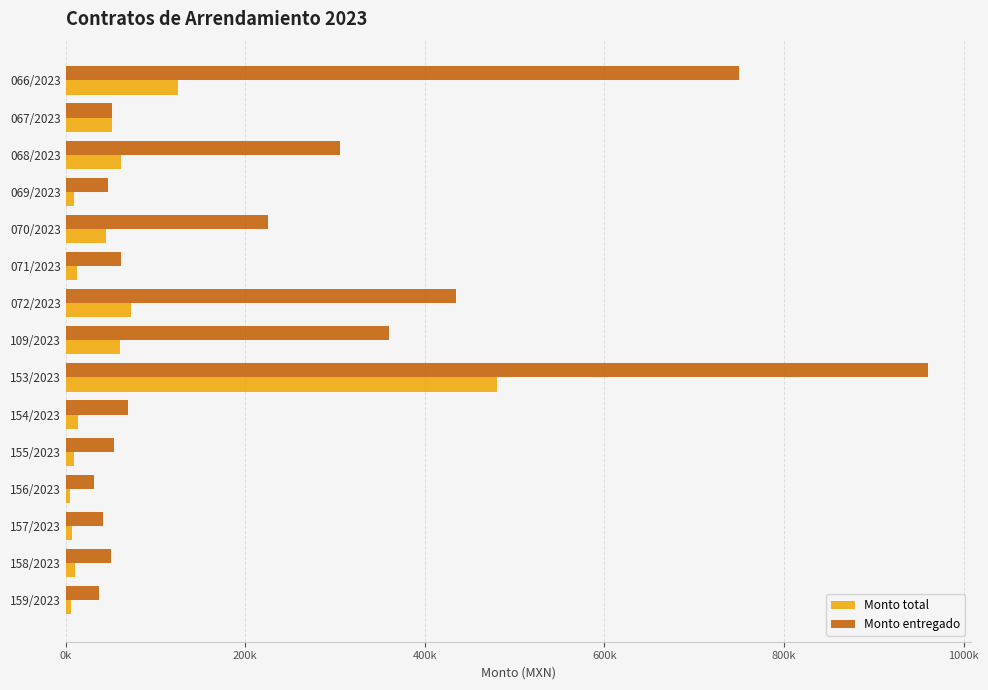

Rank the series by their maximum value, from highest to lowest.

Monto entregado, Monto total